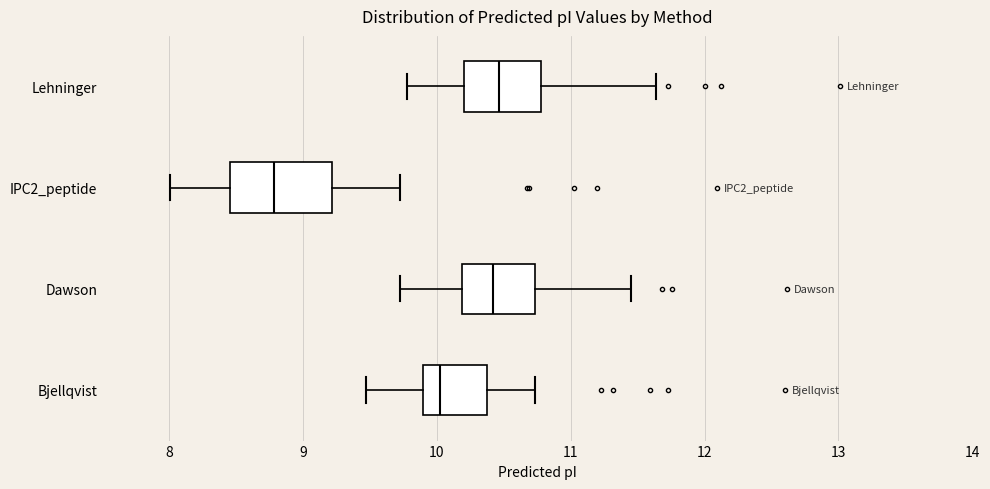

Comparing the boxes themselves (not the whiskers), which one is the widest?

IPC2_peptide